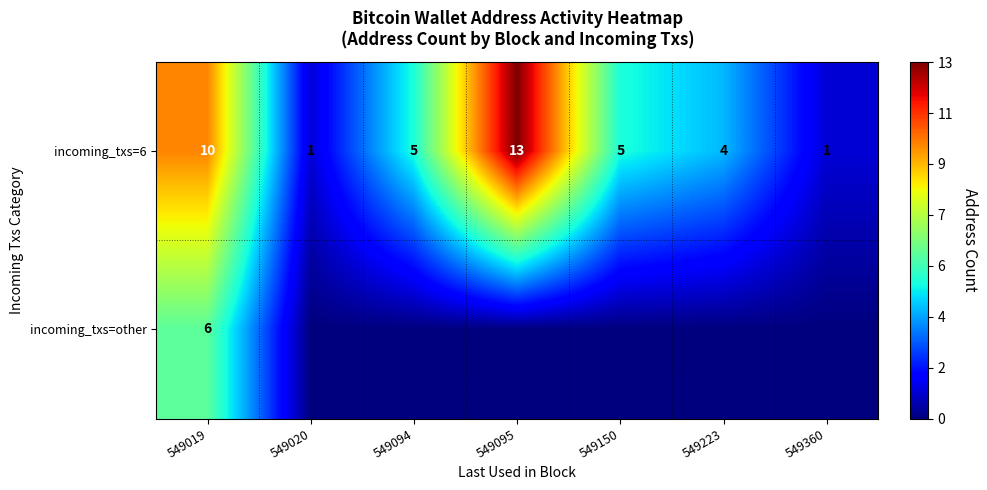

Which category has the highest value in the incoming_txs=6 series?

549095